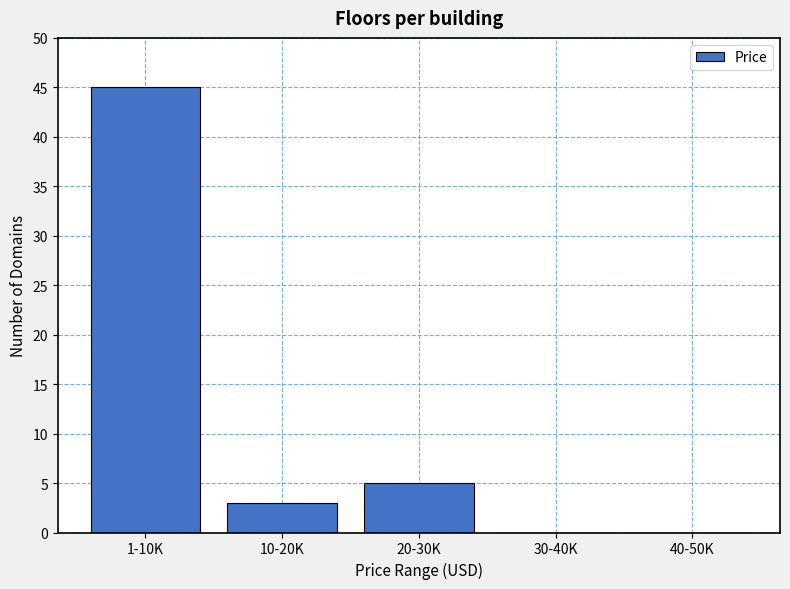

Reading left to right, what are all the values shown in this chart?

1-10K=45	10-20K=3	20-30K=5	30-40K=0	40-50K=0